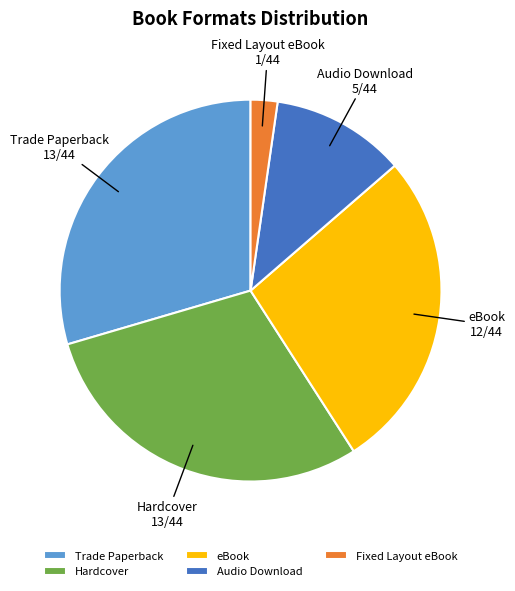

Which category has the smallest portion of the pie?

Fixed Layout eBook